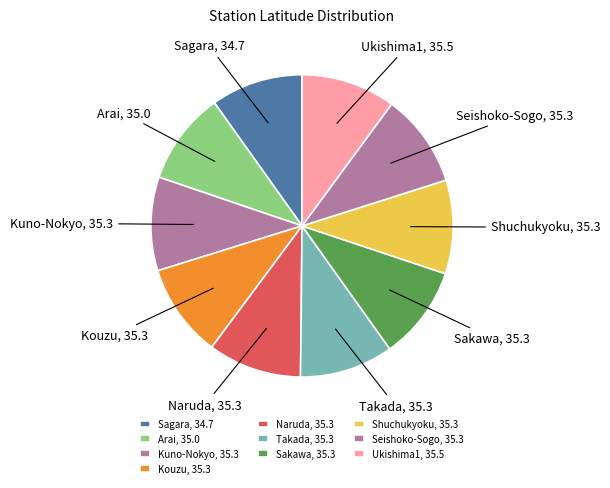

Is it true that Sakawa is 10% of the pie?

True